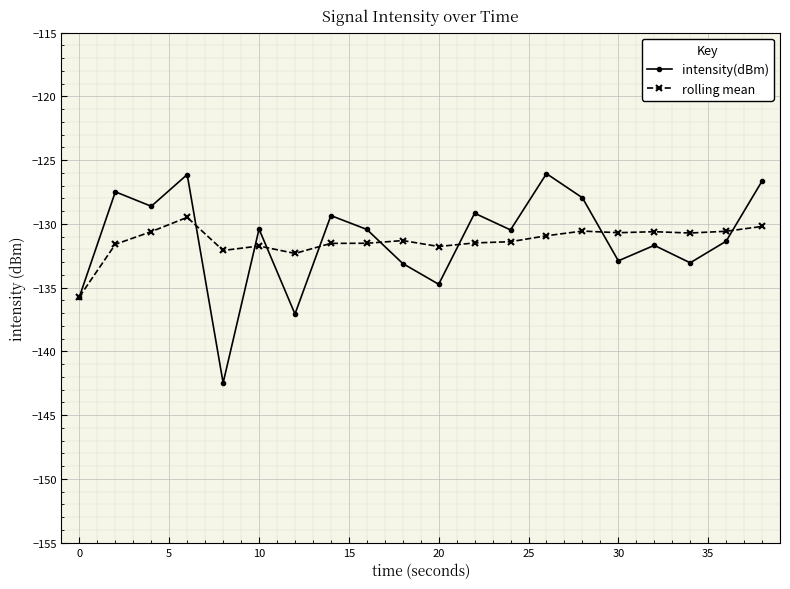

True or false: rolling mean and intensity(dBm) cross at least once.

True